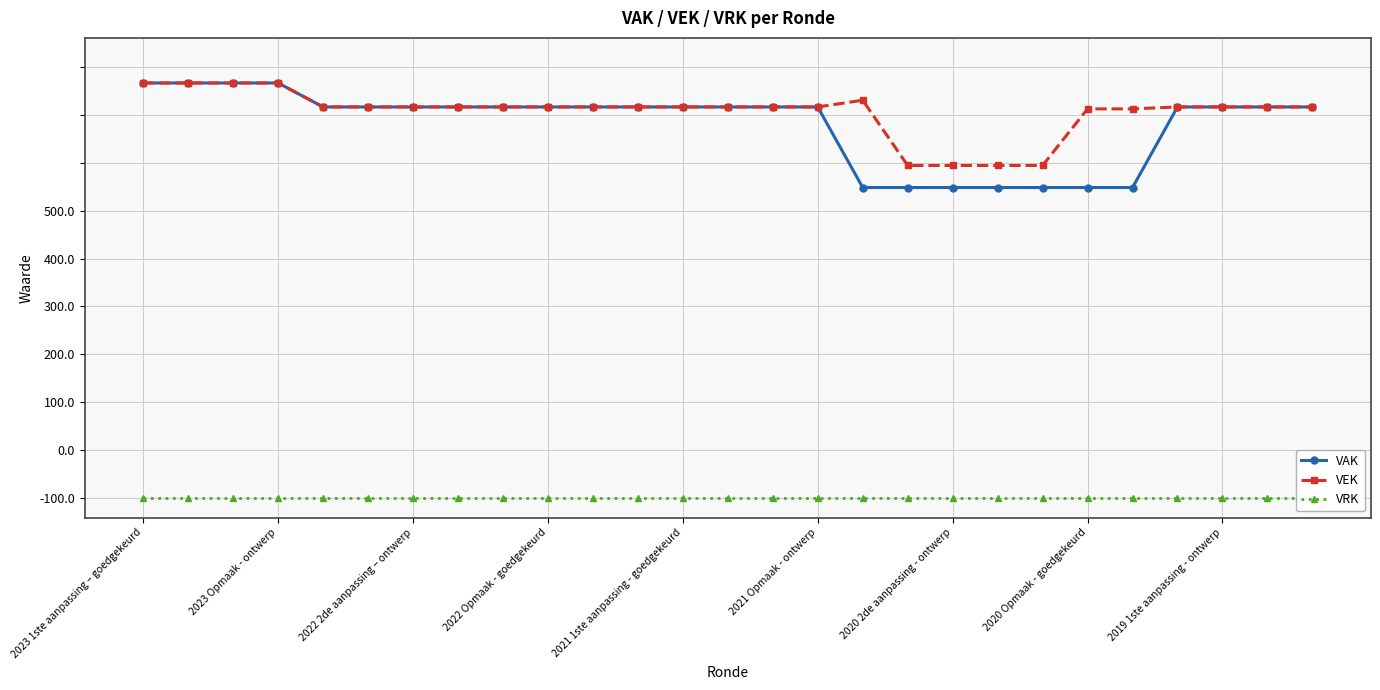

True or false: VAK has more than 0 points higher than both neighbors.

False